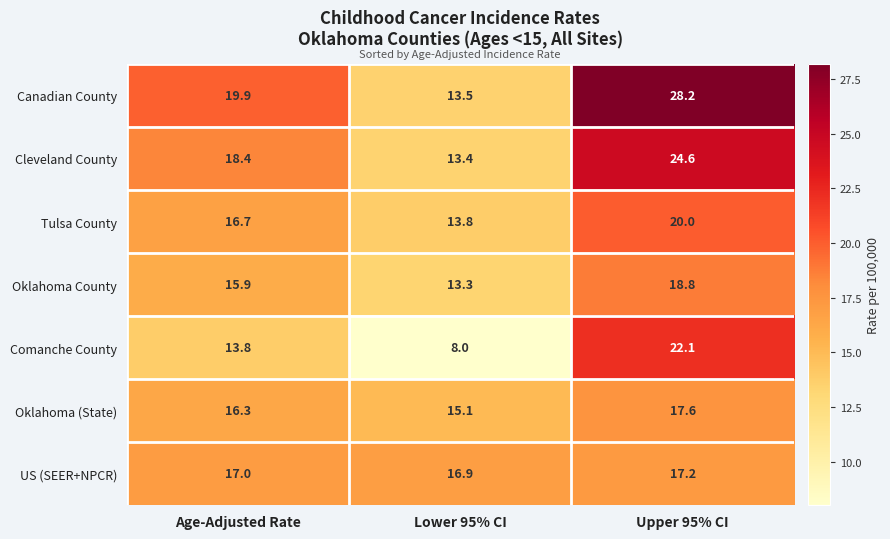

Which series has the largest total across all categories?

Canadian County